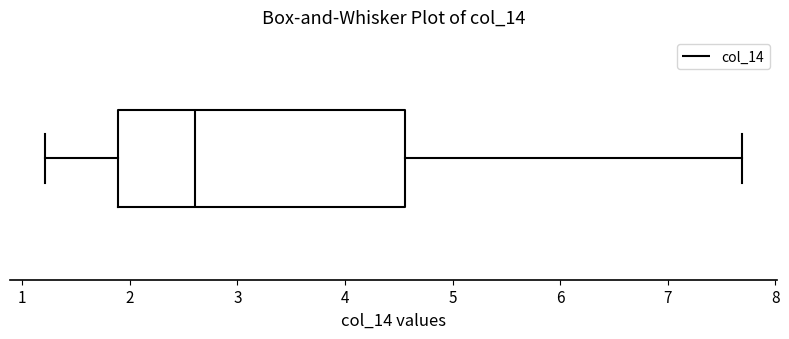

Read this box plot against the x-axis: the position of the median line, the range covered by the box, and the ends of both whiskers. The values are not printed on the chart, so give them approximately, as read against the axis.

median 2.6, box 1.9 to 4.6, whiskers 1.2 to 7.7